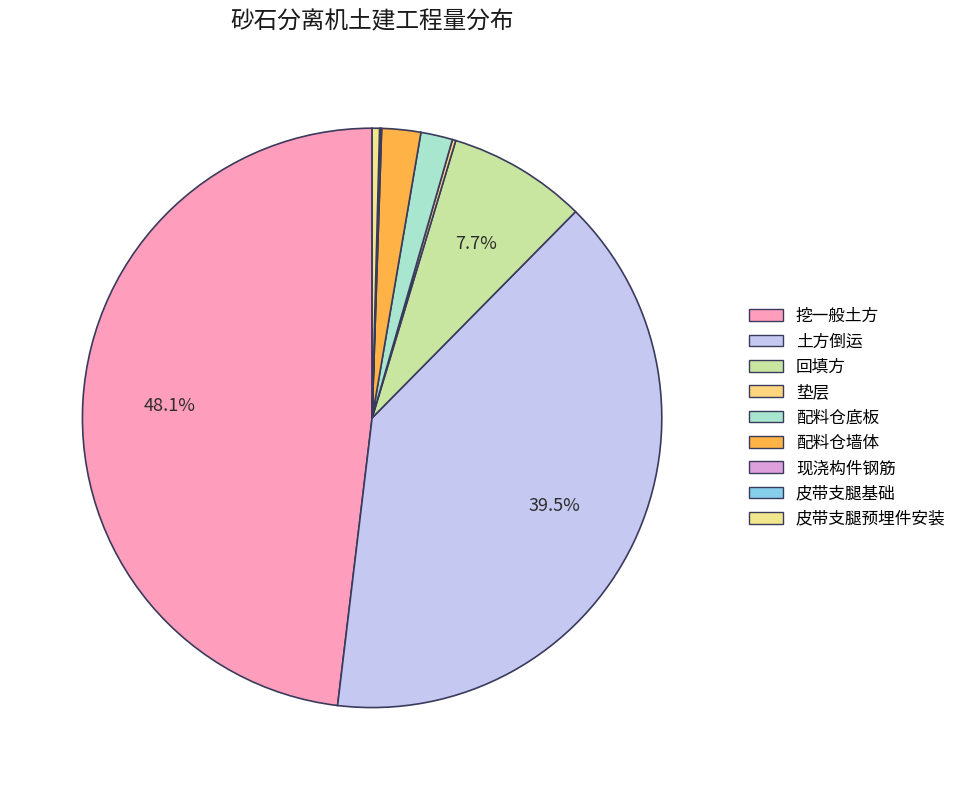

Does any single category account for the majority?

No